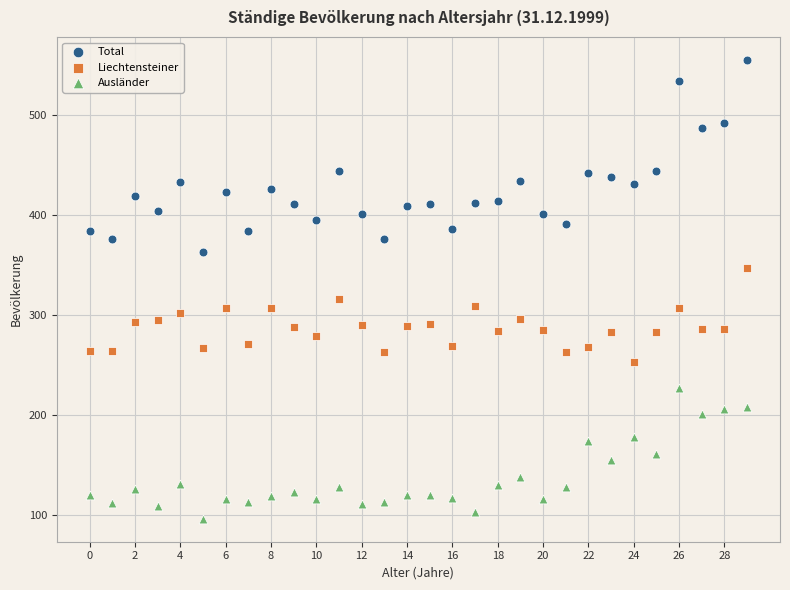

Which series reaches the maximum Y coordinate?

Total